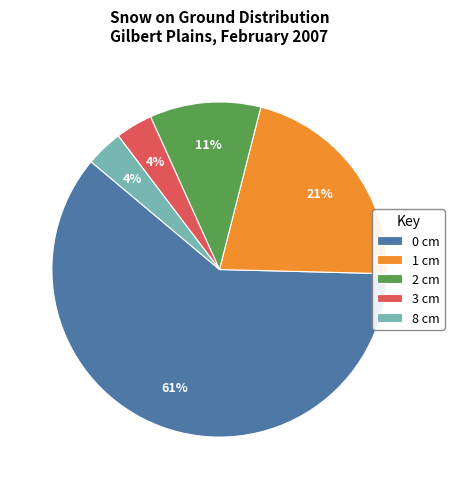

Is the sum of 8 cm and 0 cm greater than half?

Yes